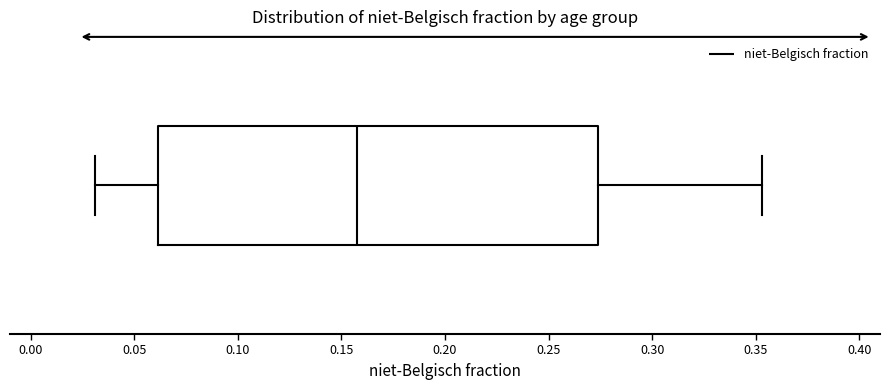

Read this box plot against the x-axis: the position of the median line, the range covered by the box, and the ends of both whiskers. The values are not printed on the chart, so give them approximately, as read against the axis.

median 0.160, box 0.060 to 0.275, whiskers 0.030 to 0.355